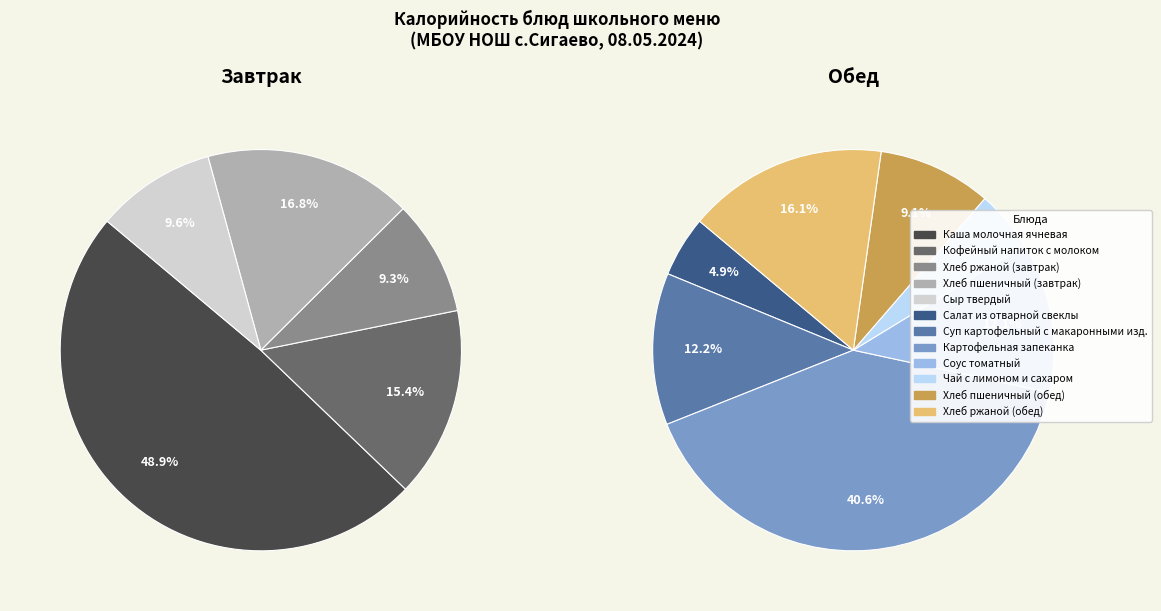

How many segments does this pie chart have?

12